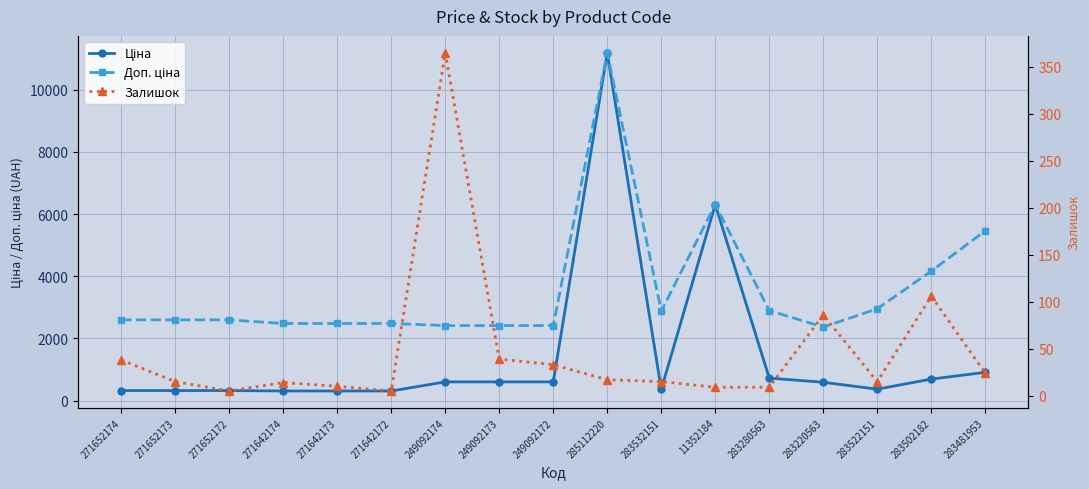

What is the average value of the Доп. ціна series?

3571.2